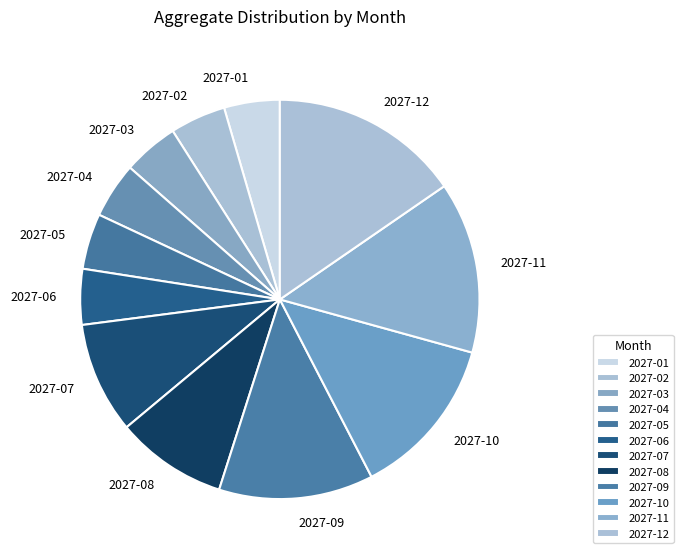

How many slices are in this pie chart?

12